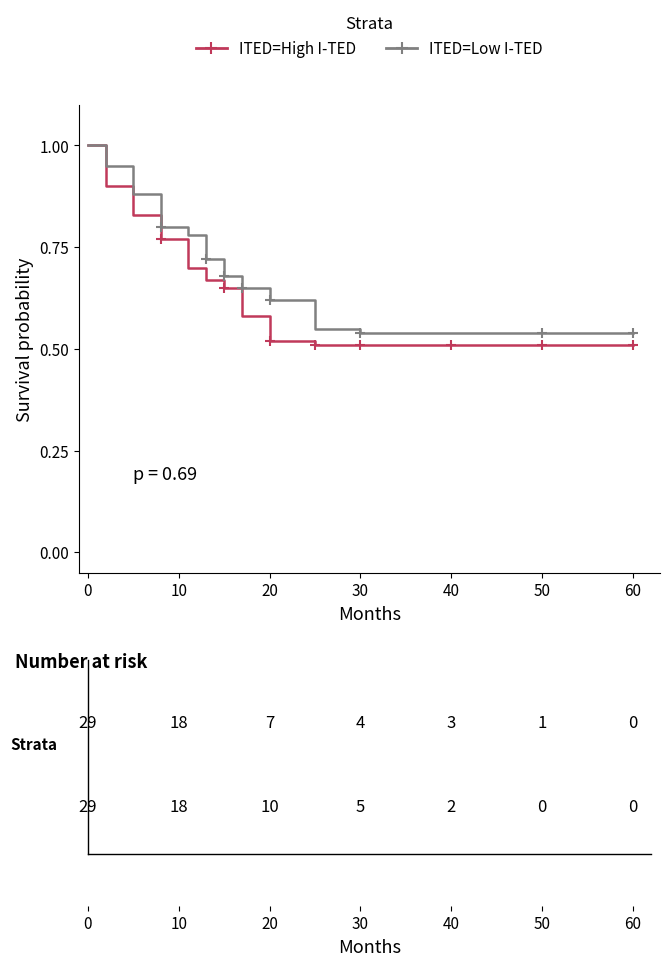

How many series are shown in this chart?

2